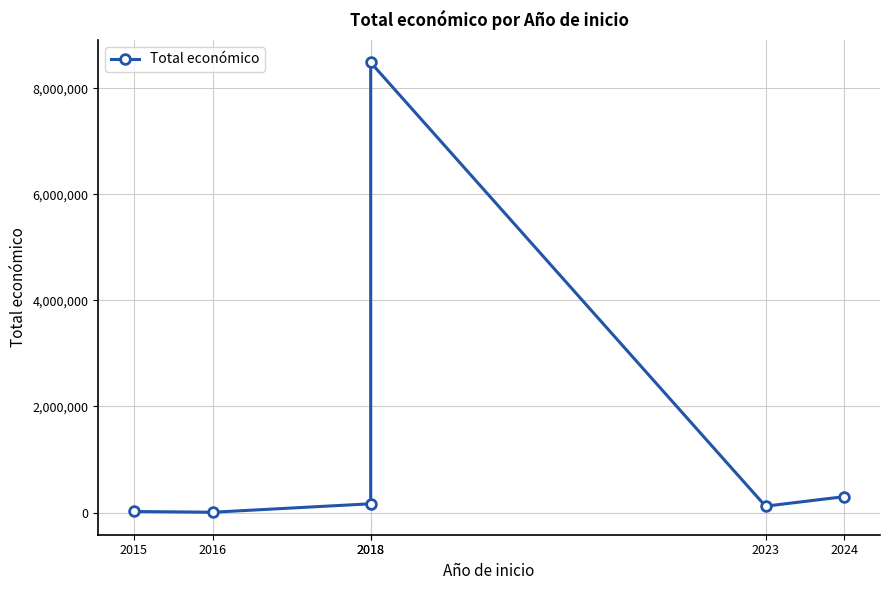

Read the value at 2016.

5718